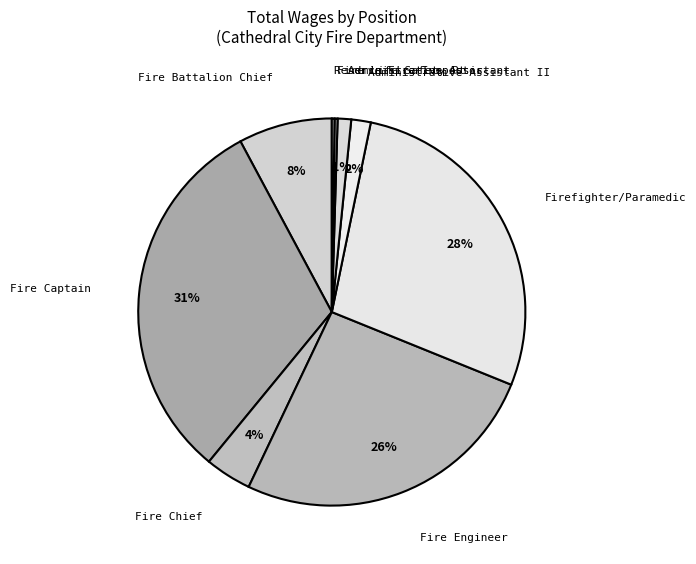

How many slices are in this pie chart?

9